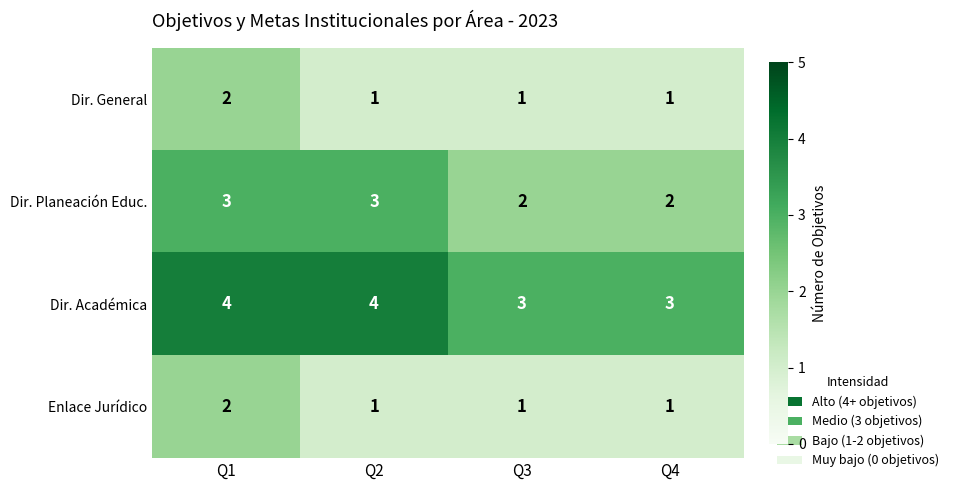

Reading left to right, extract all data points from this chart.

Dir. General: Q1=2	Q2=1	Q3=1	Q4=1
Dir. Planeación Educ.: Q1=3	Q2=3	Q3=2	Q4=2
Dir. Académica: Q1=4	Q2=4	Q3=3	Q4=3
Enlace Jurídico: Q1=2	Q2=1	Q3=1	Q4=1